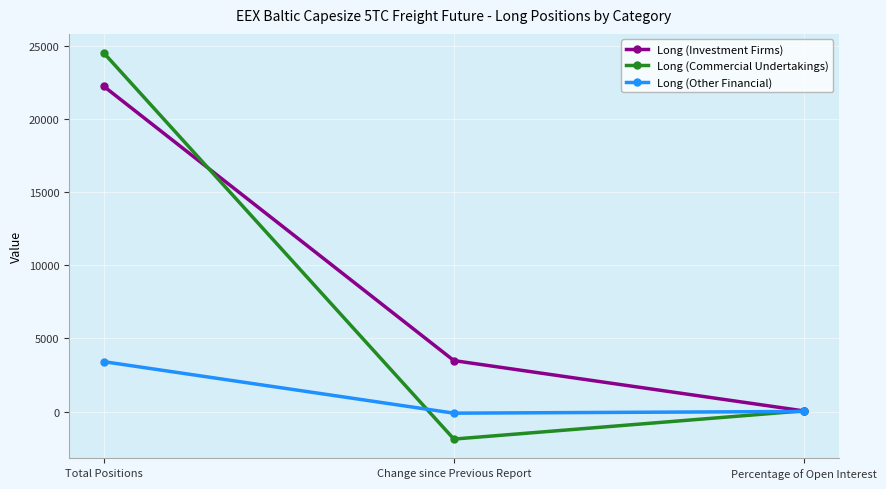

At which label does Long (Other Financial) reach its peak?

Total Positions